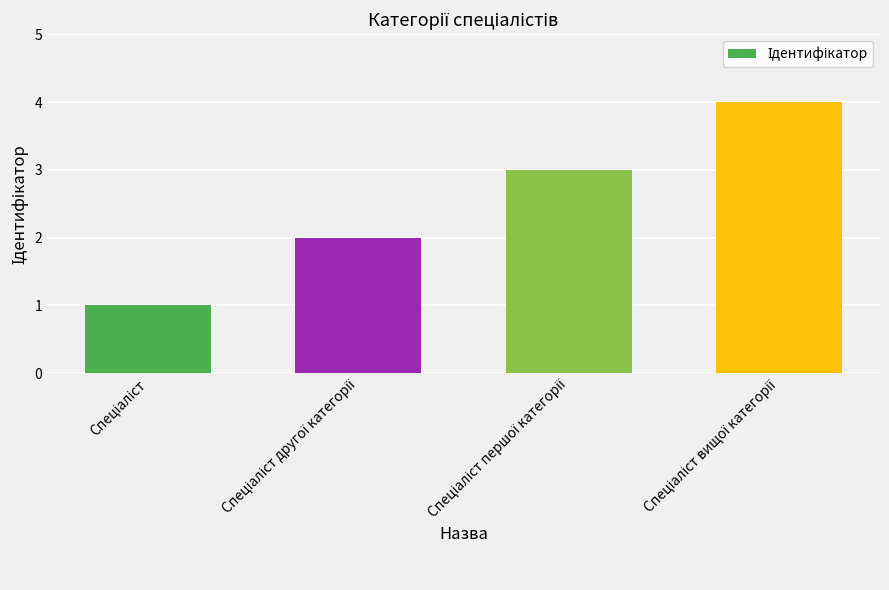

What is the smallest value displayed?

1